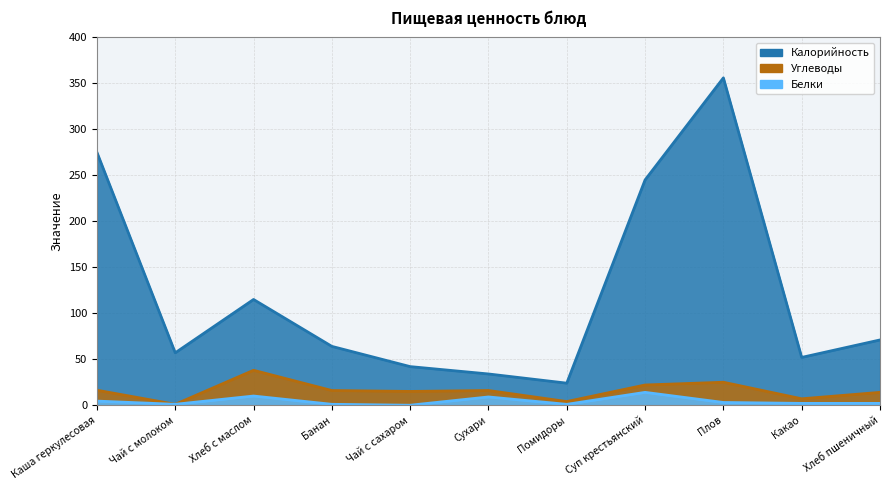

In Углеводы, how many points are lower than both neighbors (excluding endpoints)?

4